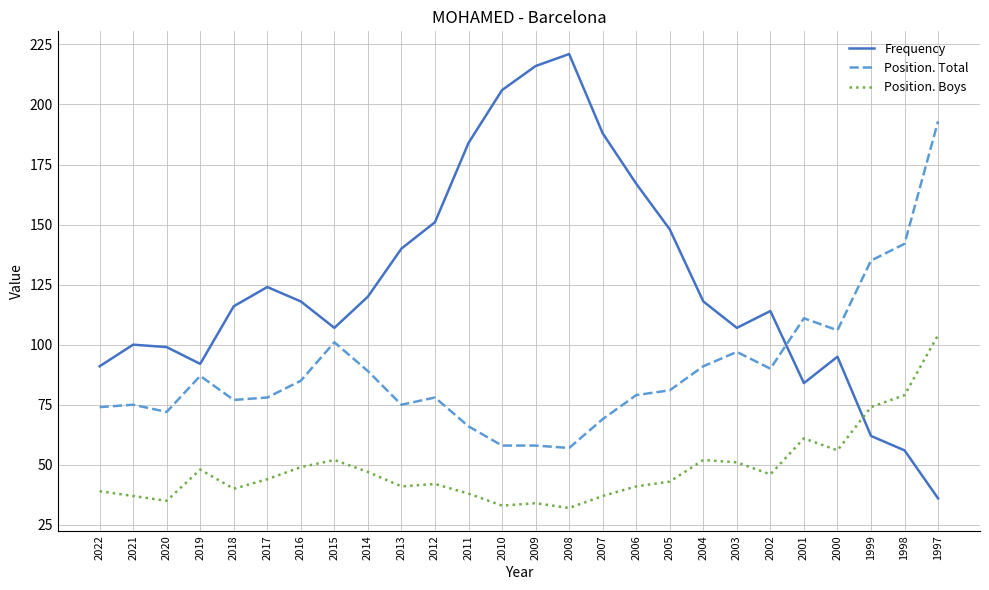

In Position. Boys, how many points are higher than both neighbors (excluding endpoints)?

6